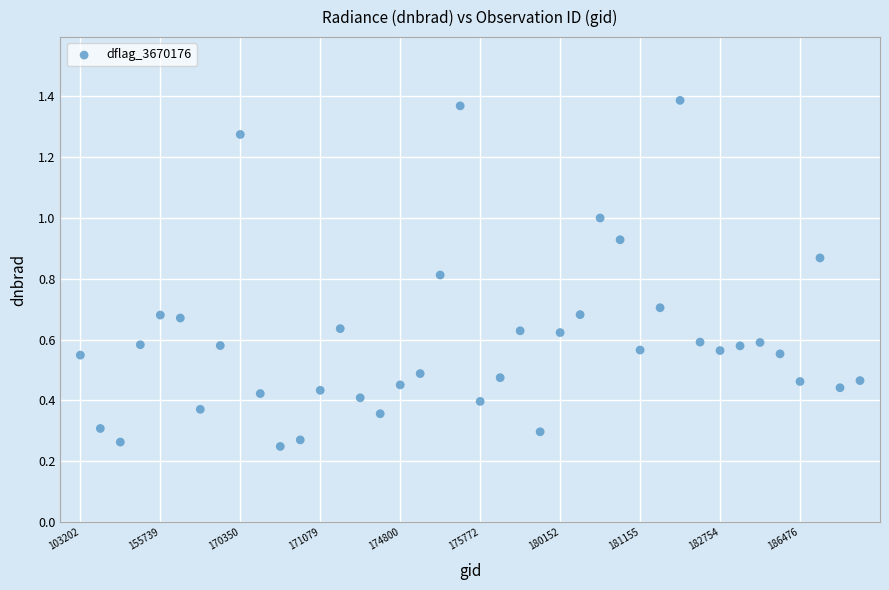

What is the range of Y values (max minus min)?

1.1